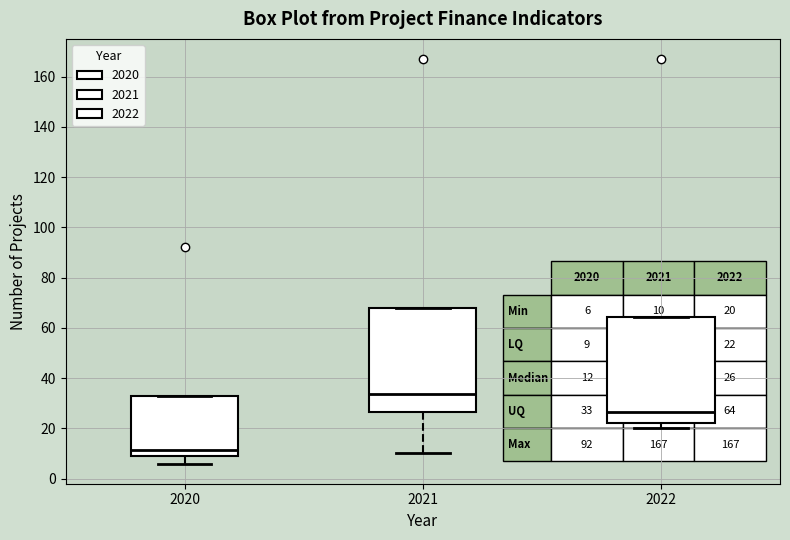

Which box has the lowest median line?

2020